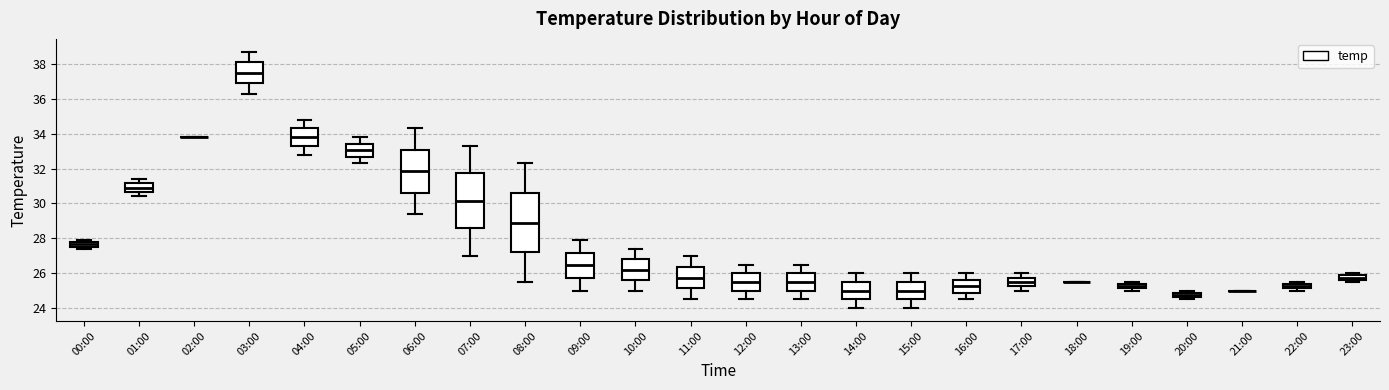

Which box is the tallest, from its lower edge to its upper edge?

08:00